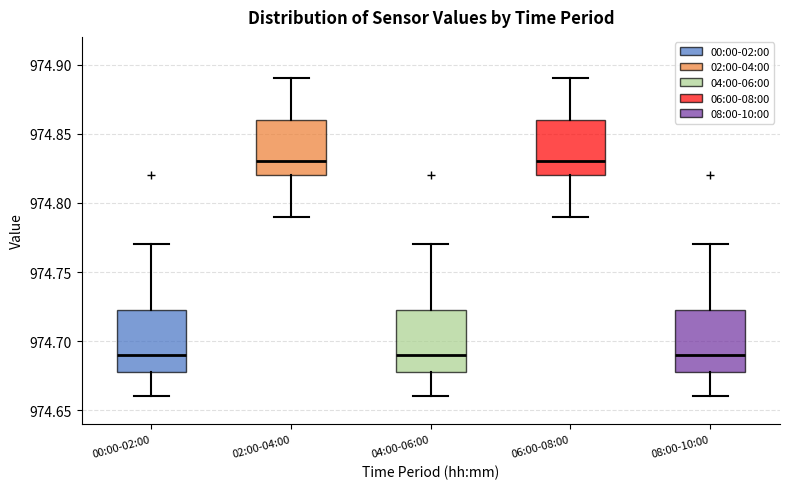

Reading left to right, read every box against the y-axis: the position of its median line, the range the box covers, and the ends of its whiskers. The values are not printed on the chart, so give them approximately, as read against the axis.

00:00-02:00: median 974.690, box 974.680 to 974.725, whiskers 974.660 to 974.770
02:00-04:00: median 974.830, box 974.820 to 974.860, whiskers 974.790 to 974.890
04:00-06:00: median 974.690, box 974.680 to 974.725, whiskers 974.660 to 974.770
06:00-08:00: median 974.830, box 974.820 to 974.860, whiskers 974.790 to 974.890
08:00-10:00: median 974.690, box 974.680 to 974.725, whiskers 974.660 to 974.770